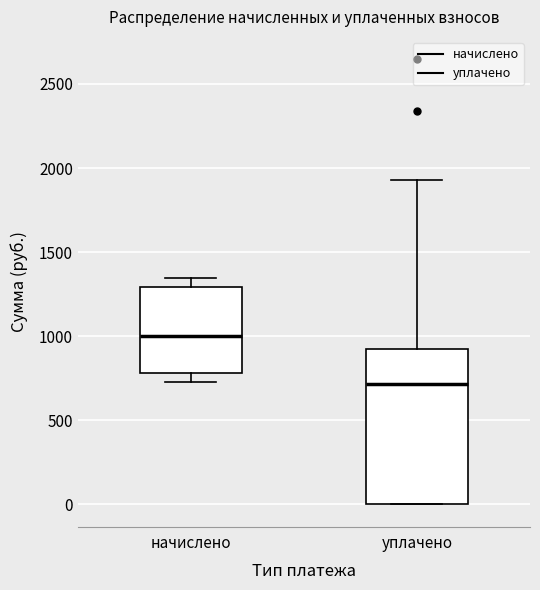

Reading left to right, transcribe this box plot: for each box, give where its median line is, the range the box spans, and where its two whiskers end, as read against the y-axis. The values are not printed on the chart, so give them approximately, as read against the axis.

начислено: median 1000, box 800 to 1300, whiskers 750 to 1350
уплачено: median 700, box 0 to 950, whiskers 0 to 1950